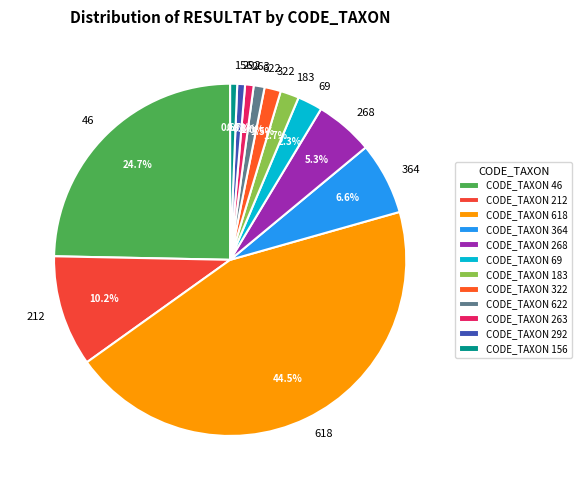

Is there any slice that represents more than half of the pie?

No